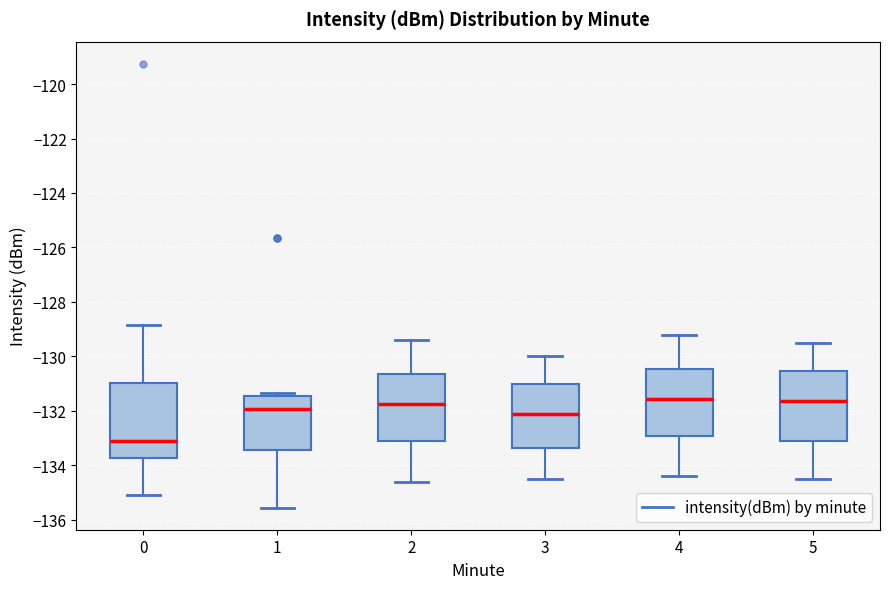

Which box is the tallest, from its lower edge to its upper edge?

0